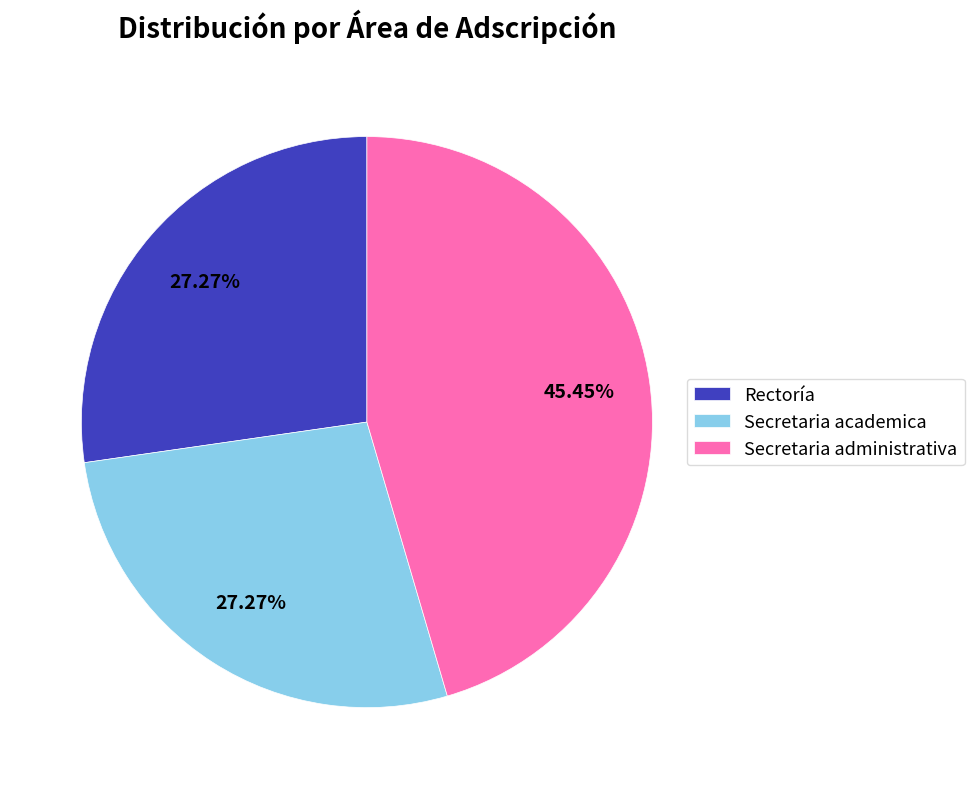

Between Secretaria administrativa and Rectoría, which is larger?

Secretaria administrativa